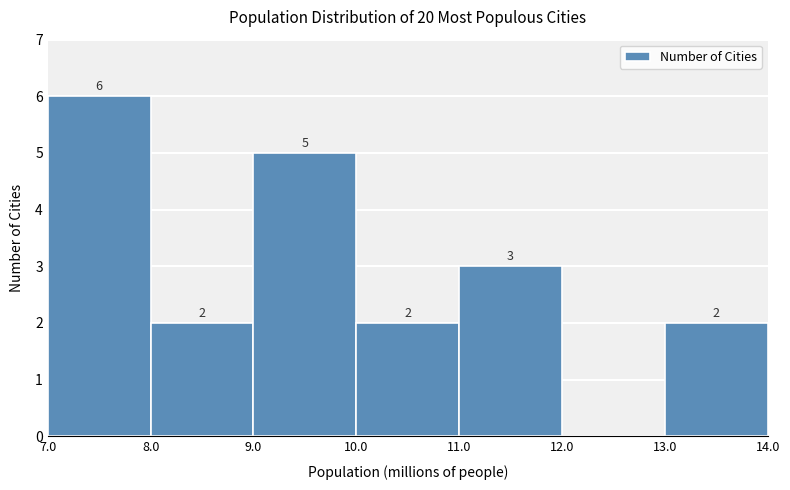

Which range on the x-axis has the tallest bar?

7.0 to 8.0